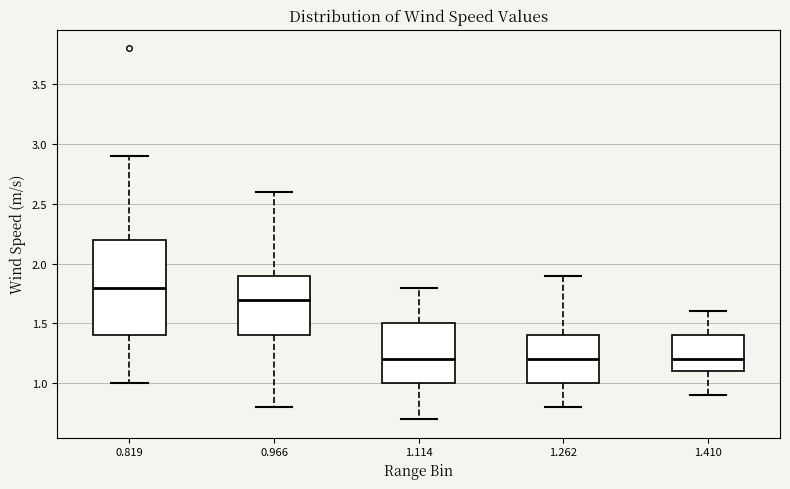

Reading left to right, read every box against the y-axis: the position of its median line, the range the box covers, and the ends of its whiskers. The values are not printed on the chart, so give them approximately, as read against the axis.

0.819: median 1.8, box 1.4 to 2.2, whiskers 1.0 to 2.9
0.966: median 1.7, box 1.4 to 1.9, whiskers 0.8 to 2.6
1.114: median 1.2, box 1.0 to 1.5, whiskers 0.7 to 1.8
1.262: median 1.2, box 1.0 to 1.4, whiskers 0.8 to 1.9
1.410: median 1.2, box 1.1 to 1.4, whiskers 0.9 to 1.6